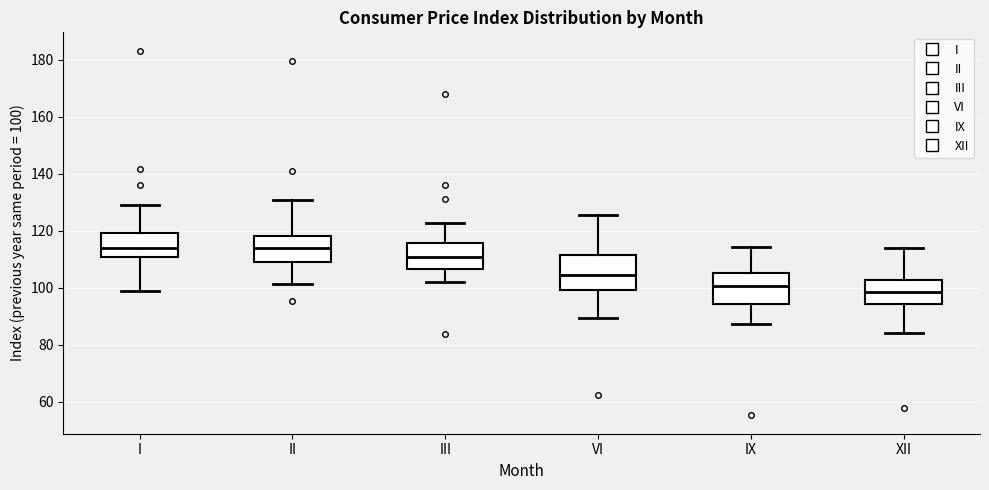

Reading left to right, transcribe this box plot: for each box, give where its median line is, the range the box spans, and where its two whiskers end, as read against the y-axis. The values are not printed on the chart, so give them approximately, as read against the axis.

I: median 114, box 110 to 120, whiskers 98 to 130
II: median 114, box 110 to 118, whiskers 102 to 130
III: median 110, box 106 to 116, whiskers 102 to 122
VI: median 104, box 100 to 112, whiskers 90 to 126
IX: median 100, box 94 to 106, whiskers 88 to 114
XII: median 98, box 94 to 102, whiskers 84 to 114